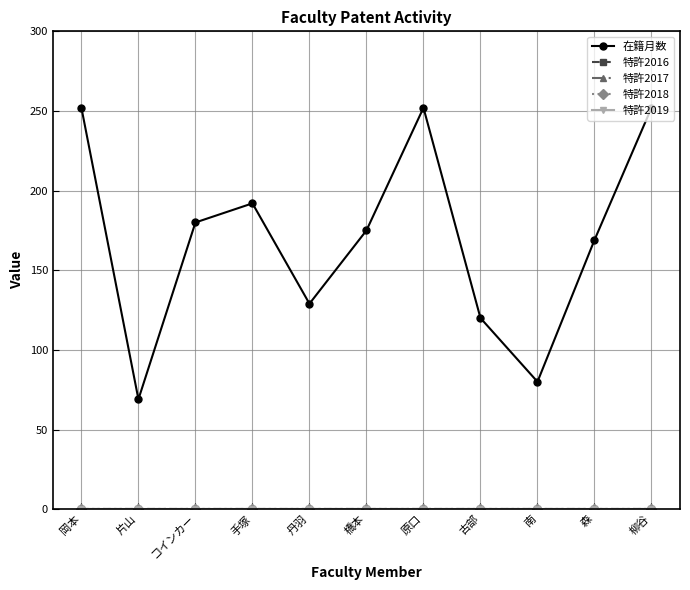

Does the chart have visible grid lines?

Yes